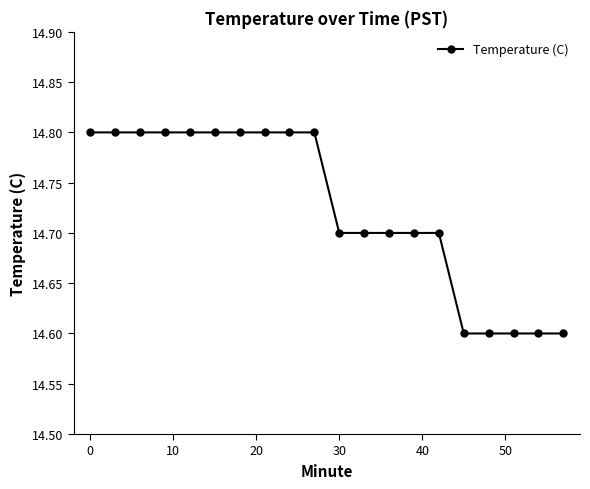

What is the value of the 17th point from the left?

14.6